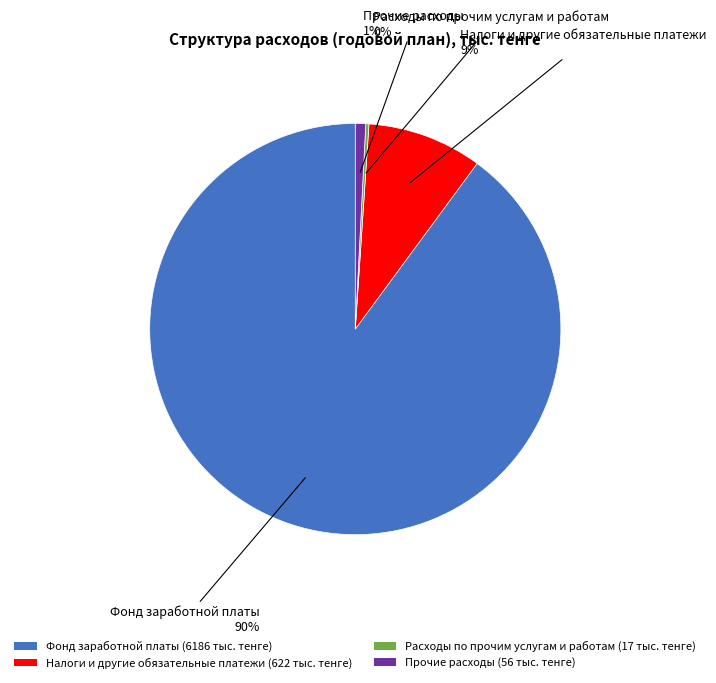

Between Фонд заработной платы (6186 тыс. тенге) and Налоги и другие обязательные платежи (622 тыс. тенге), which is larger?

Фонд заработной платы (6186 тыс. тенге)